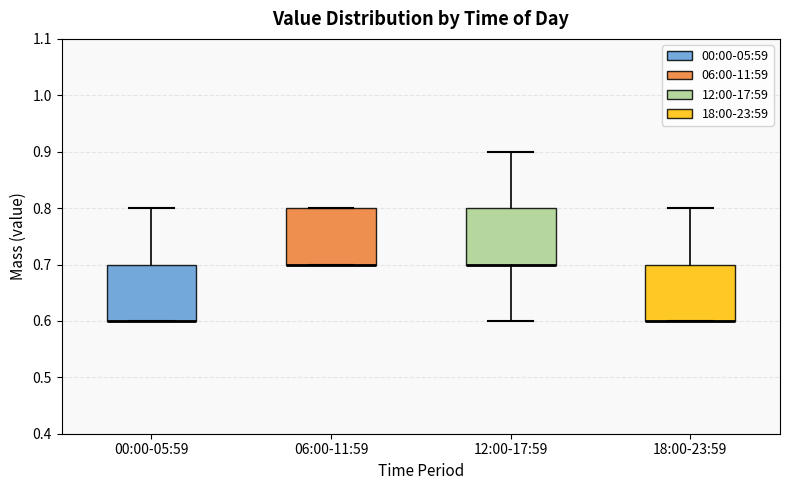

Where does the lower whisker of the box for 12:00-17:59 end on the y-axis? The values are not printed on the chart, so give them approximately, as read against the axis.

0.6